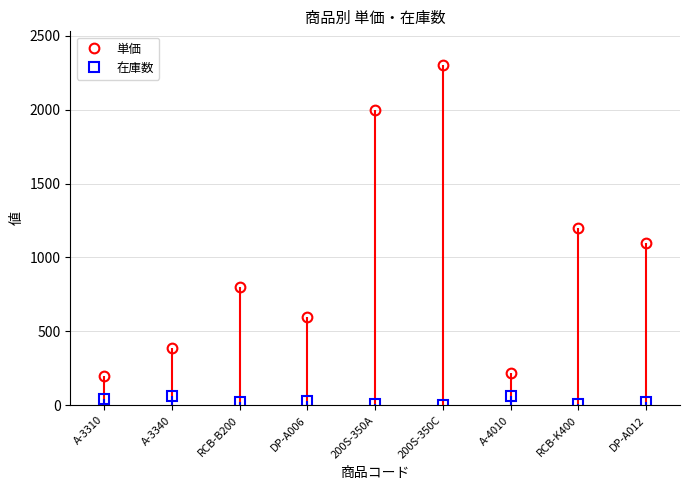

True or false: 単価 and 在庫数 intersect in this chart.

False